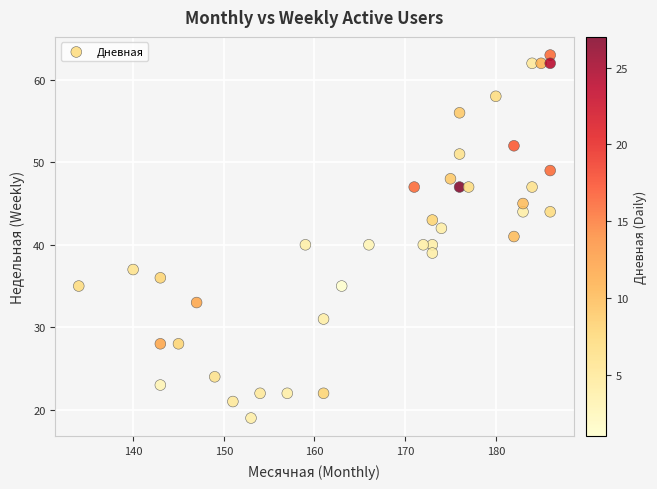

What is the range of Y values (max minus min)?

44